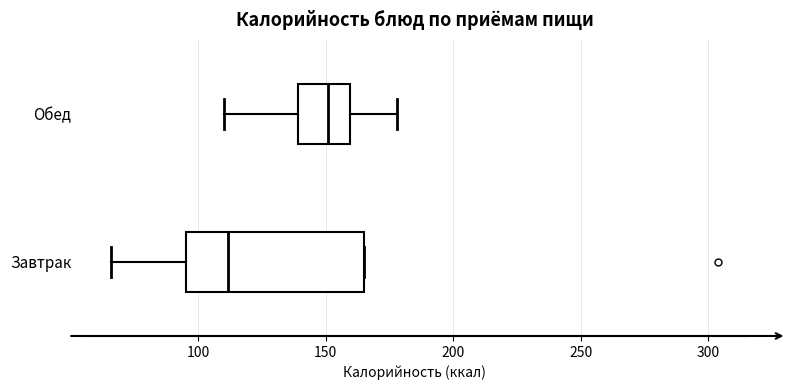

Reading bottom to top, transcribe this box plot: for each box, give where its median line is, the range the box spans, and where its two whiskers end, as read against the x-axis. The values are not printed on the chart, so give them approximately, as read against the axis.

Завтрак: median 110, box 95 to 165, whiskers 65 to 165
Обед: median 150, box 140 to 160, whiskers 110 to 180